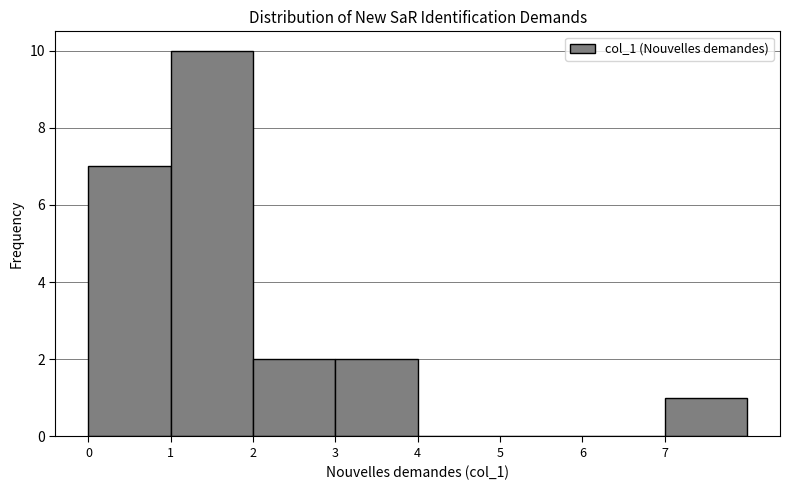

Reading right to left, extract all data points from this chart.

7=1	6=0	5=0	4=0	3=2	2=2	1=10	0=7